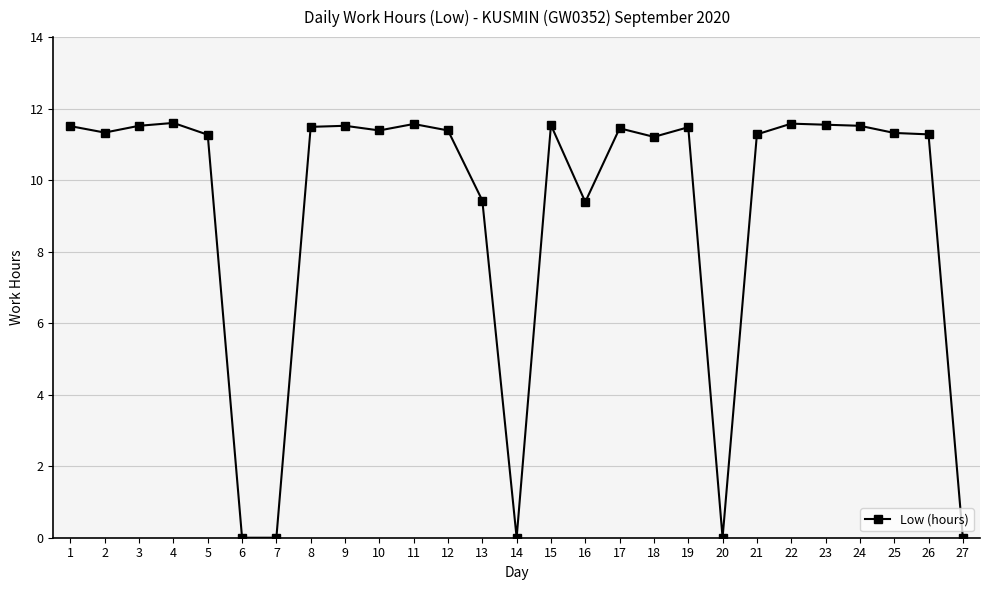

The value at 12 is 11.4. True or false?

True